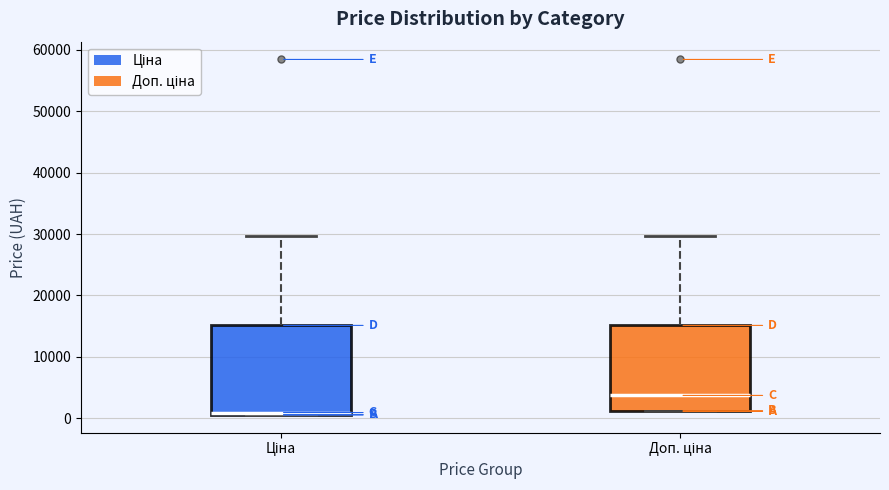

Which box has the lowest median line?

Ціна